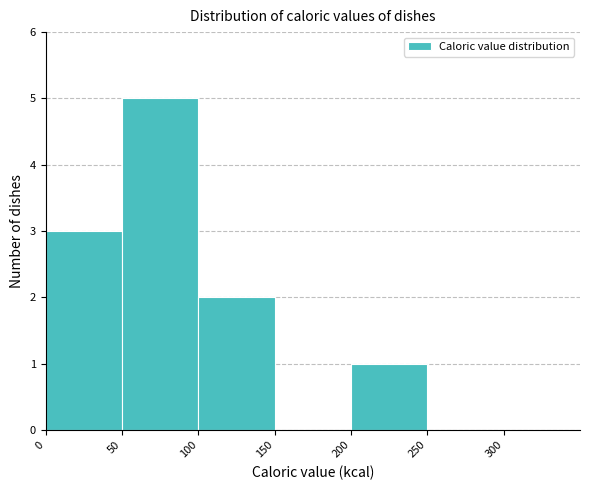

Reading left to right, list every bar in this chart as the range it spans on the x-axis followed by its height. The values are not printed on the chart, so give them approximately, as read against the axis.

0 to 50: 3
50 to 100: 5
100 to 150: 2
150 to 200: 0
200 to 250: 1
250 to 300: 0